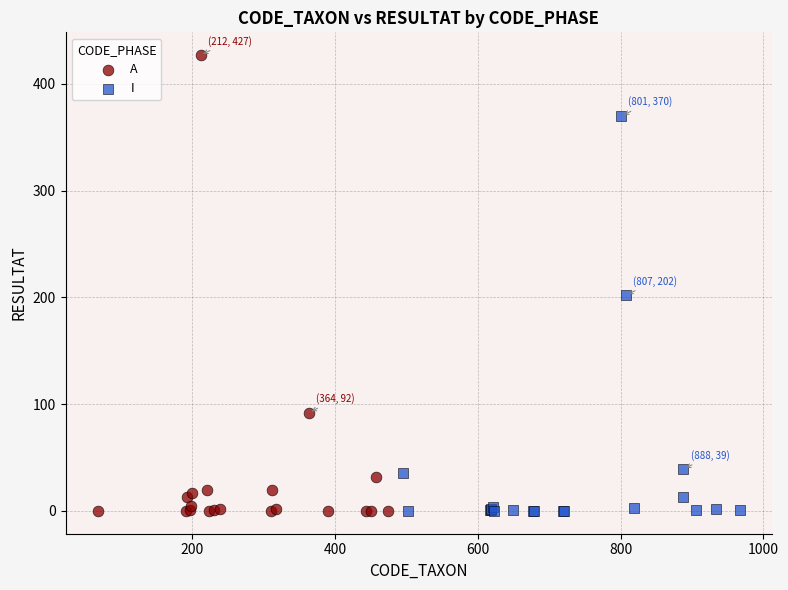

What are all the series names shown in the legend?

A, I